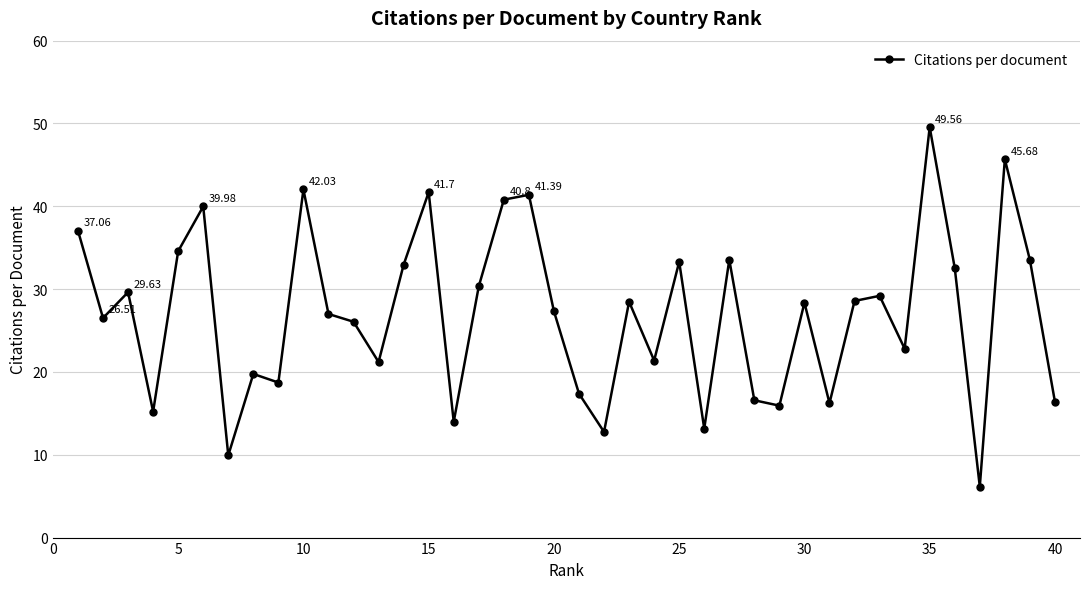

What is the average value?

26.9